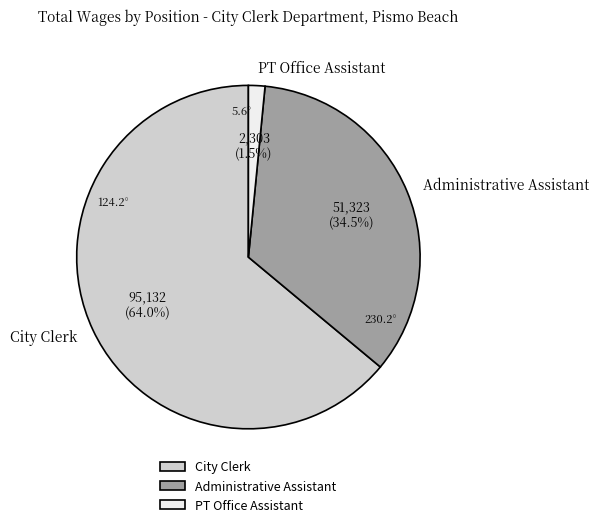

Is there a majority slice in this chart?

Yes